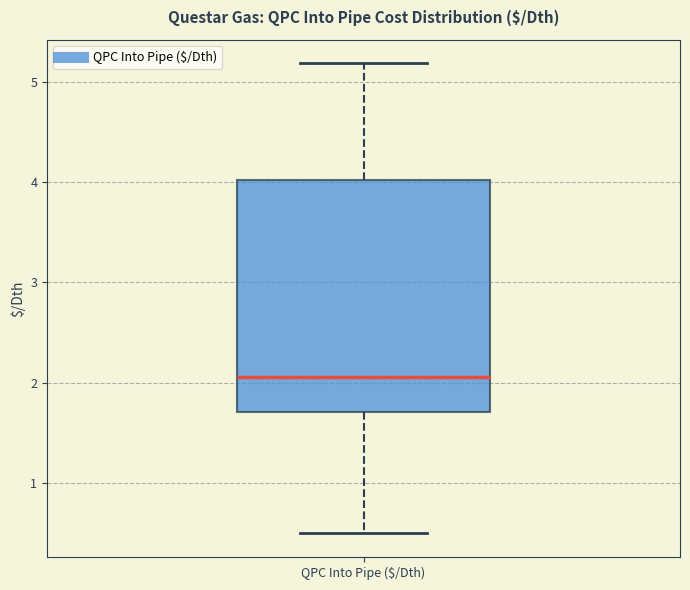

Transcribe this box plot: give where the median line is, the range the box spans, and where the two whiskers end, as read against the y-axis. The values are not printed on the chart, so give them approximately, as read against the axis.

median 2.1, box 1.7 to 4.0, whiskers 0.5 to 5.2